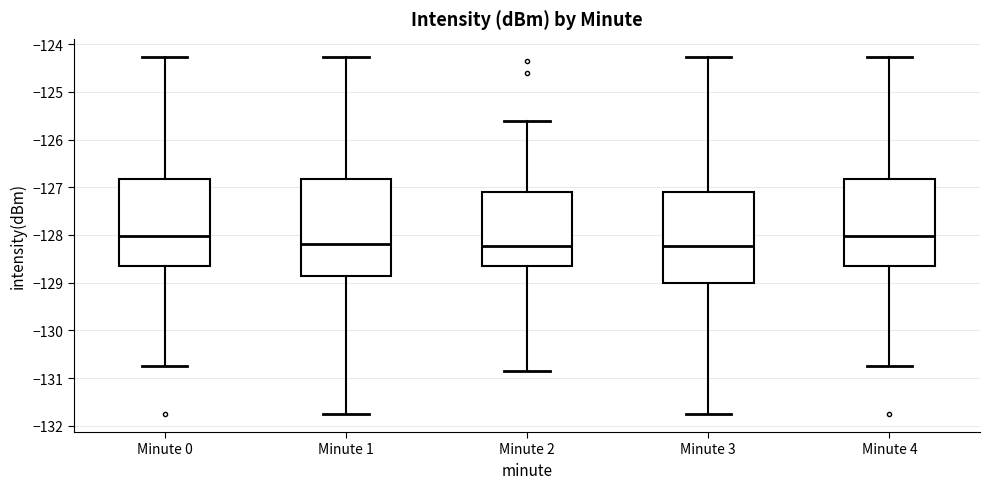

Comparing the boxes themselves (not the whiskers), which one is the tallest?

Minute 1